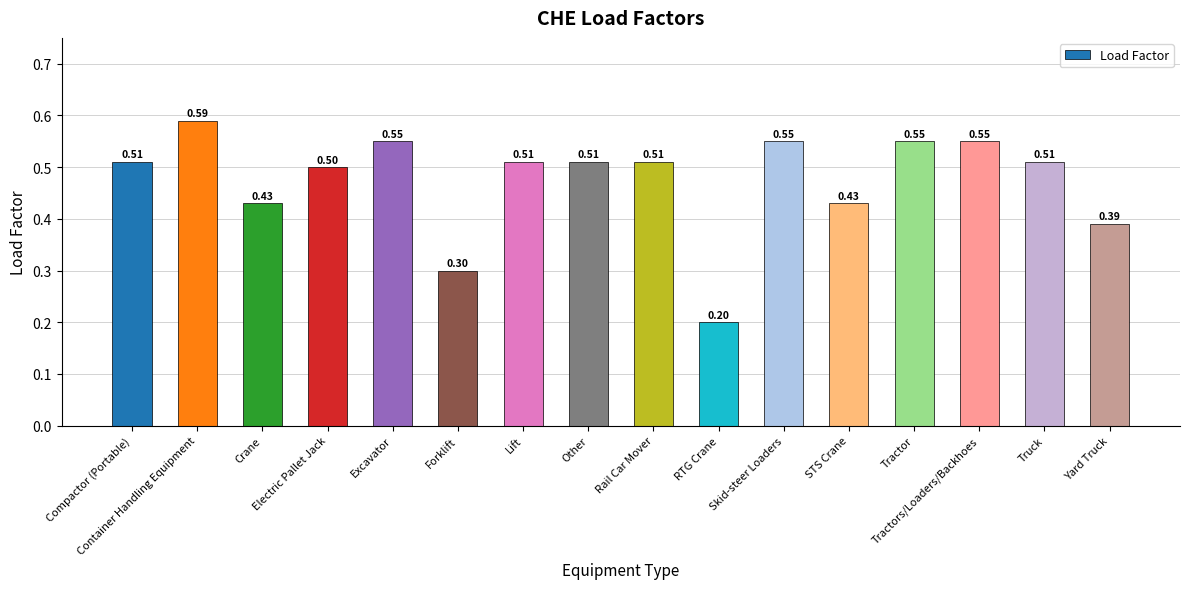

At which category does the chart reach its minimum across all series?

RTG Crane